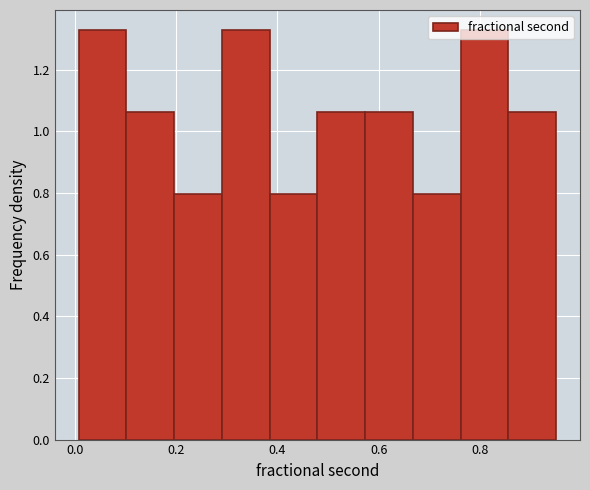

How tall is the bar that spans 0.30 to 0.38 on the x-axis? Neither the bar edges nor the heights are printed on the chart, so give them approximately, as read against the axes.

1.32